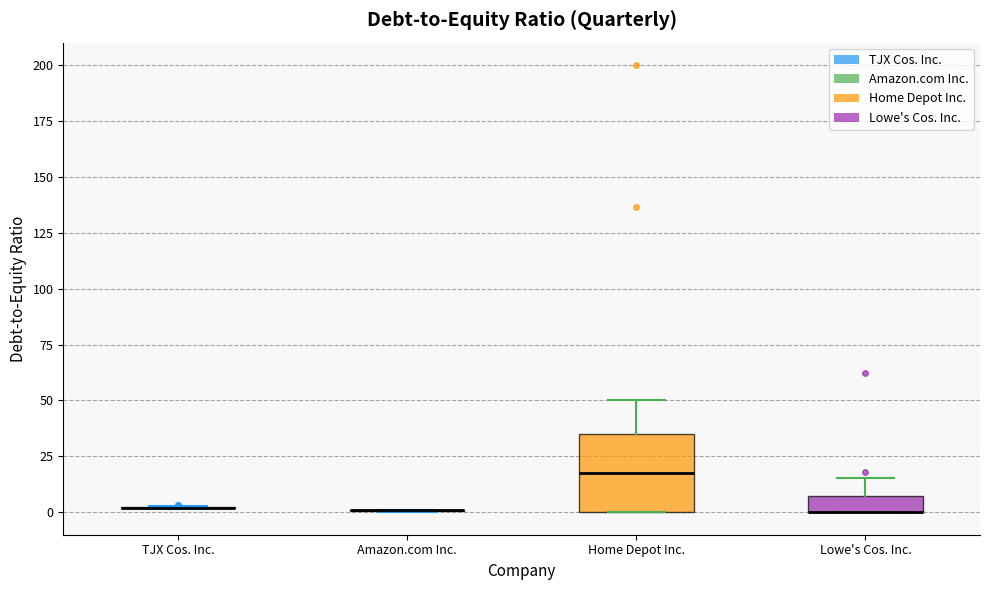

Which box is the tallest, from its lower edge to its upper edge?

Home Depot Inc.